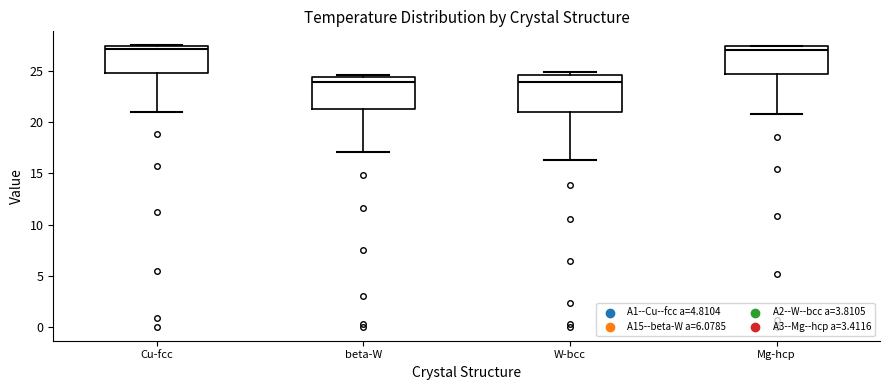

Reading left to right, transcribe this box plot: for each box, give where its median line is, the range the box spans, and where its two whiskers end, as read against the y-axis. The values are not printed on the chart, so give them approximately, as read against the axis.

Cu-fcc: median 27.0, box 25.0 to 27.5, whiskers 21.0 to 27.5
beta-W: median 24.0, box 21.5 to 24.5, whiskers 17.0 to 24.5 (just above the box's upper edge)
W-bcc: median 24.0, box 21.0 to 24.5, whiskers 16.5 to 25.0
Mg-hcp: median 27.0, box 24.5 to 27.5, whiskers 21.0 to 27.5